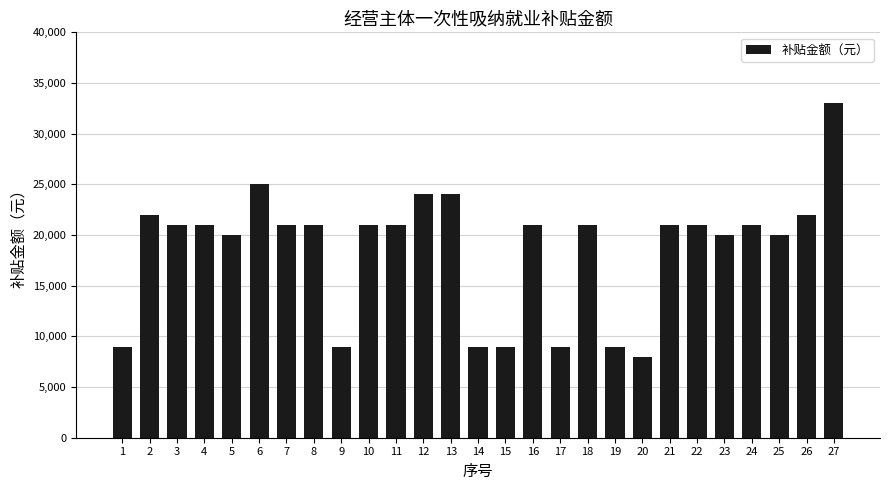

Approximately how many times larger is the value at 11 compared to 3?

1.0